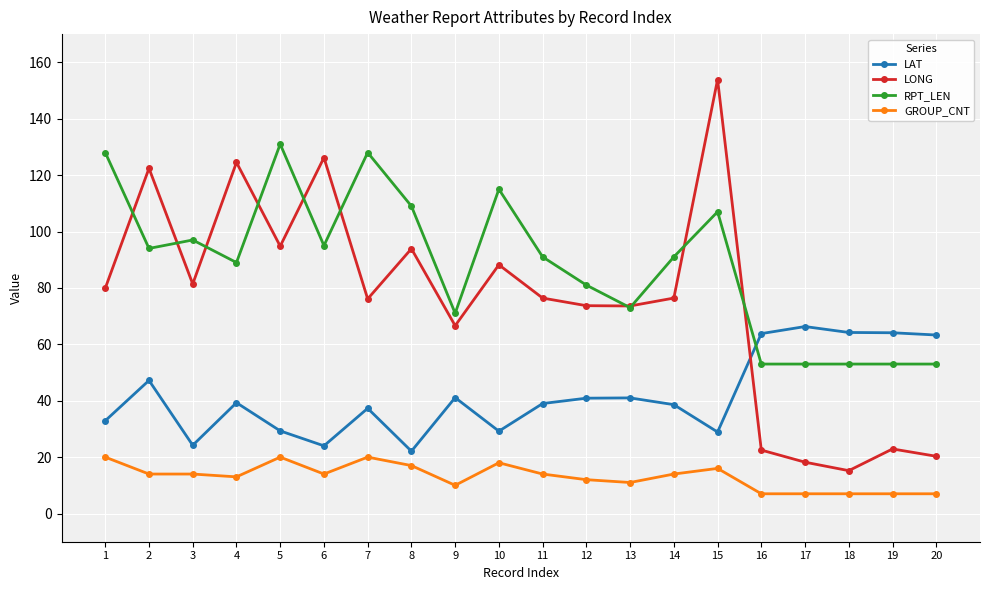

True or false: GROUP_CNT and LONG intersect in this chart.

False